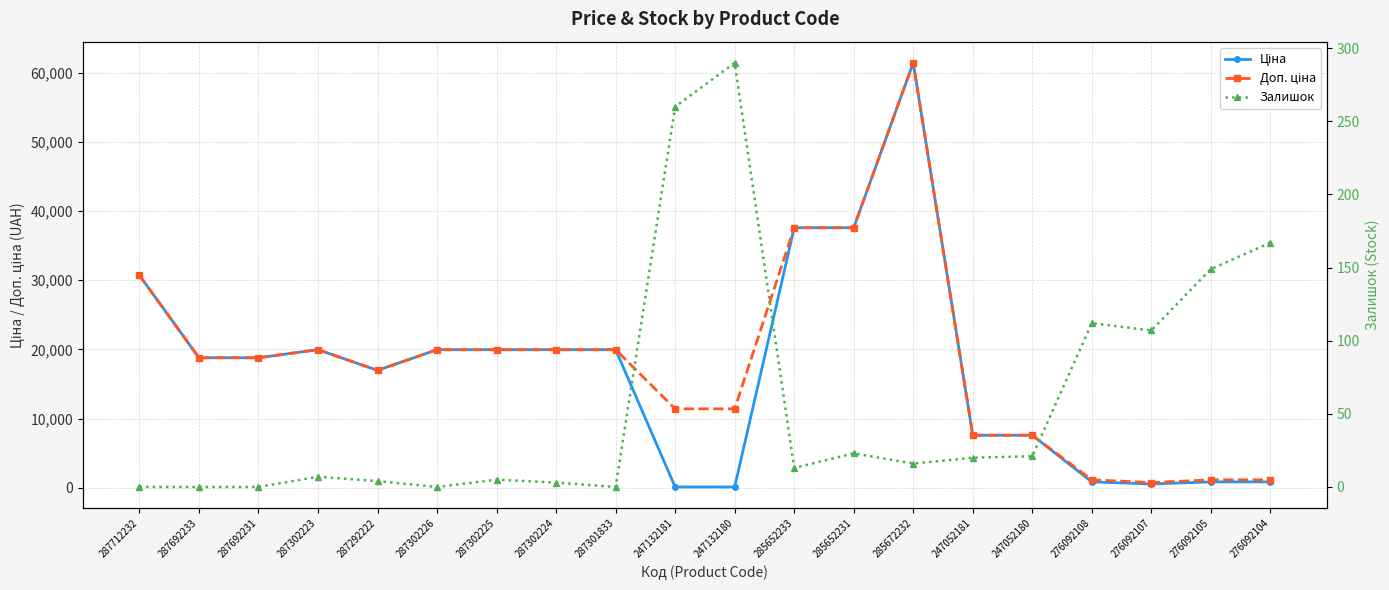

True or false: Залишок has a value of 0.0 at 287301833.

True